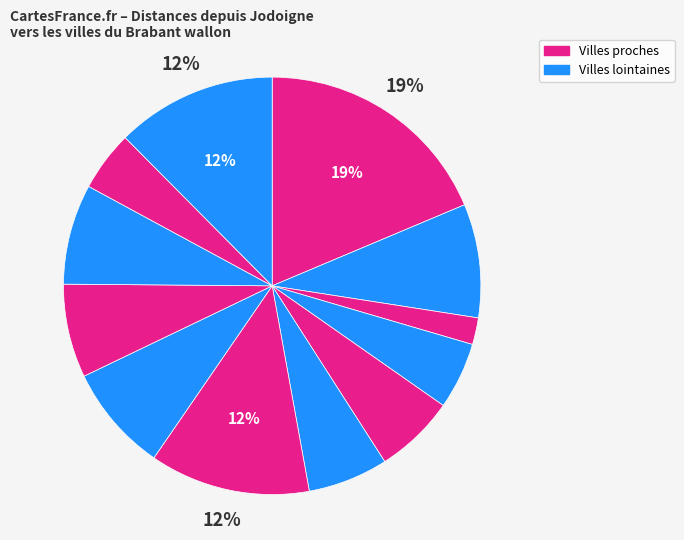

How many slices are in this pie chart?

12